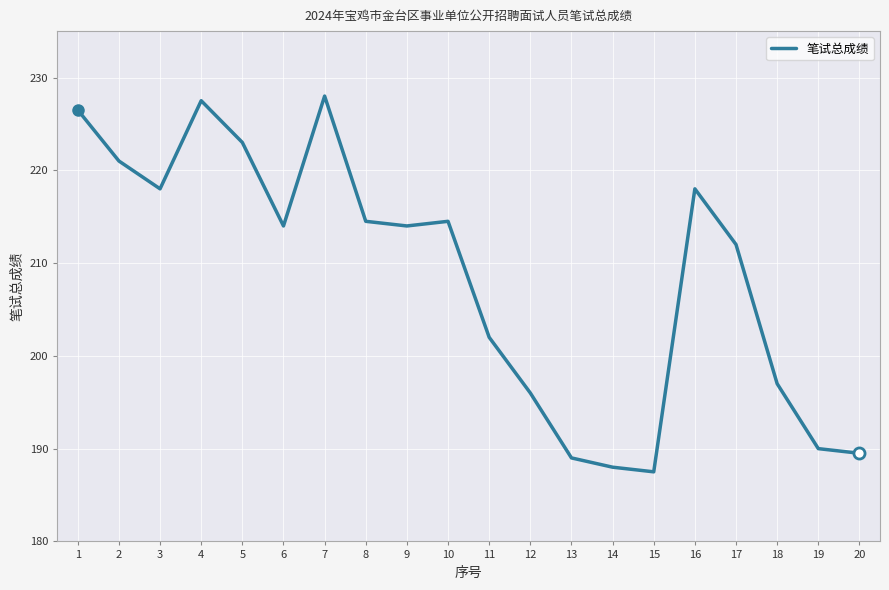

What is the difference between the maximum and minimum values?

40.5